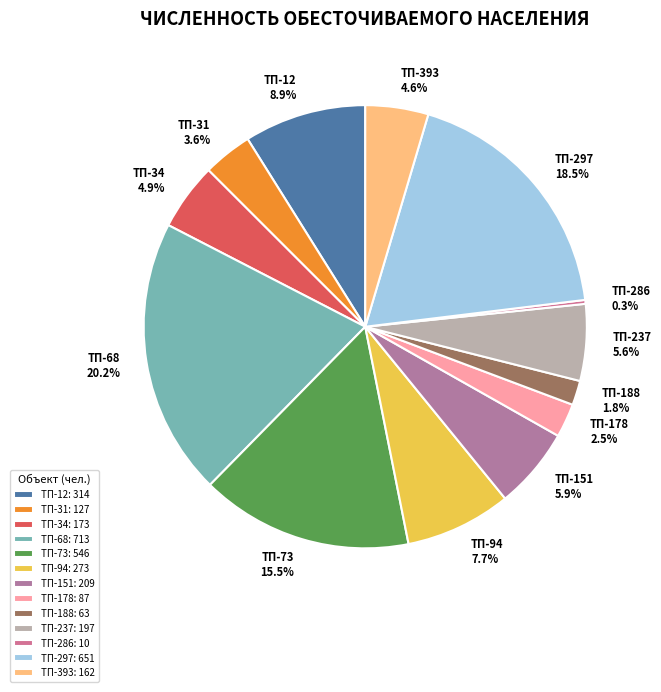

Count the number of slices in the pie.

13